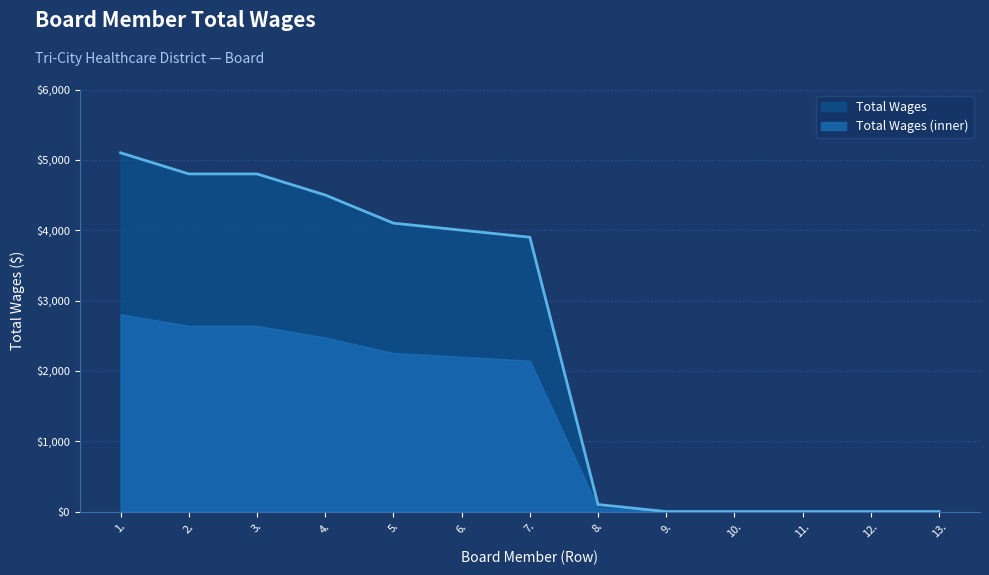

What is the change in value from 7. to 13.?

-3900